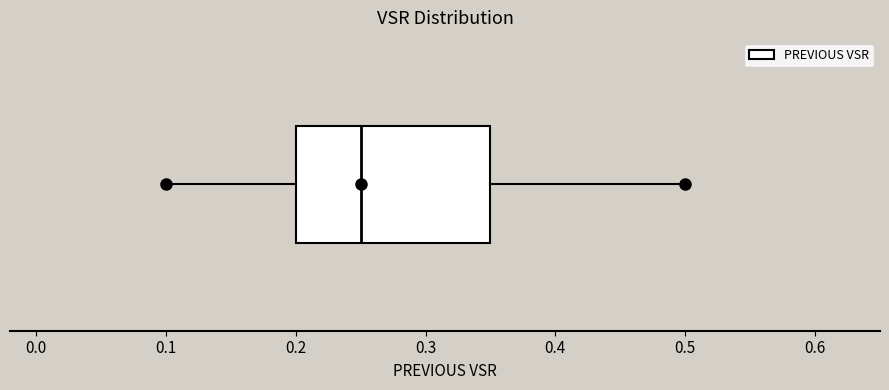

Transcribe this box plot: give where the median line is, the range the box spans, and where the two whiskers end, as read against the x-axis. The values are not printed on the chart, so give them approximately, as read against the axis.

median 0.25, box 0.20 to 0.35, whiskers 0.10 to 0.50